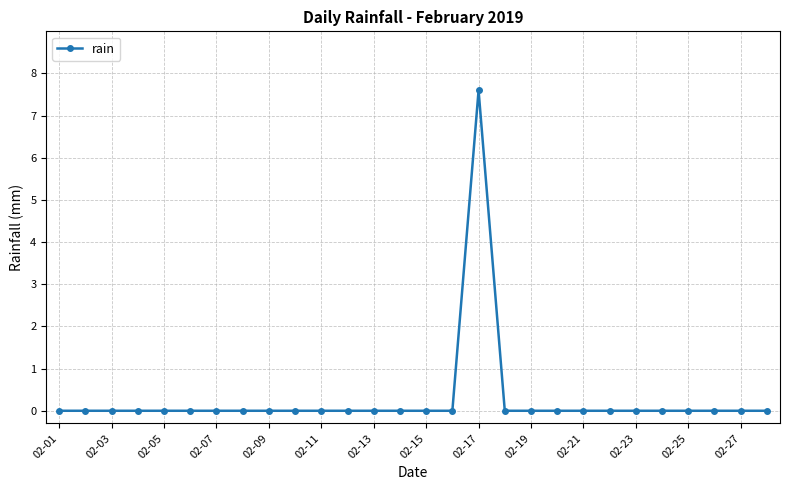

What is the sum of all values?

7.6